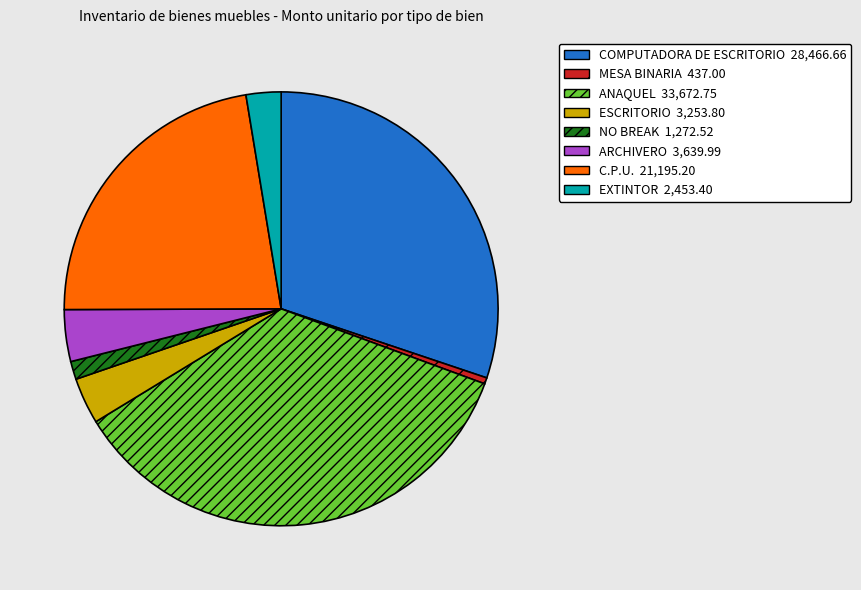

Which has a higher value, ESCRITORIO or COMPUTADORA DE ESCRITORIO?

COMPUTADORA DE ESCRITORIO